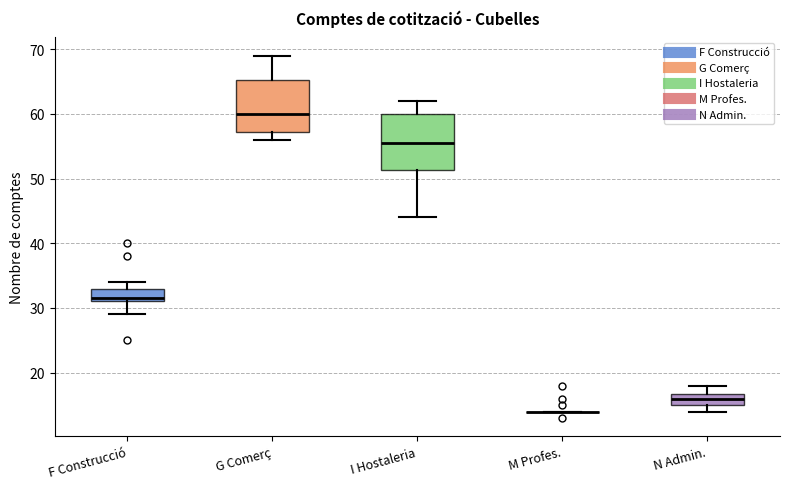

Reading left to right, transcribe this box plot: for each box, give where its median line is, the range the box spans, and where its two whiskers end, as read against the y-axis. The values are not printed on the chart, so give them approximately, as read against the axis.

F Construcció: median 32, box 31 to 33, whiskers 29 to 34
G Comerç: median 60, box 57 to 65, whiskers 56 to 69
I Hostaleria: median 56, box 51 to 60, whiskers 44 to 62
M Profes.: box collapsed to a line at 14, whiskers 14 to 14
N Admin.: median 16, box 15 to 17, whiskers 14 to 18